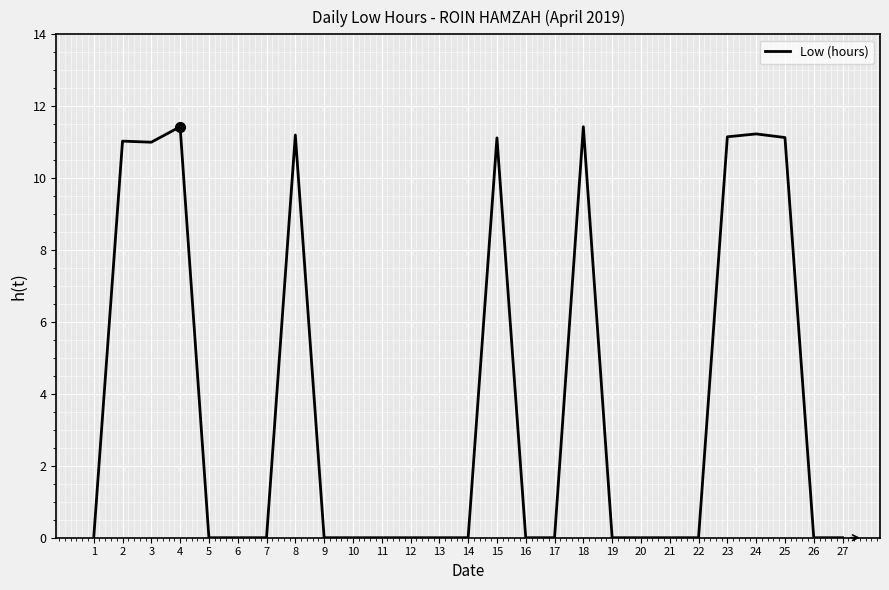

What is the change in value from 2 to 10?

-11.0